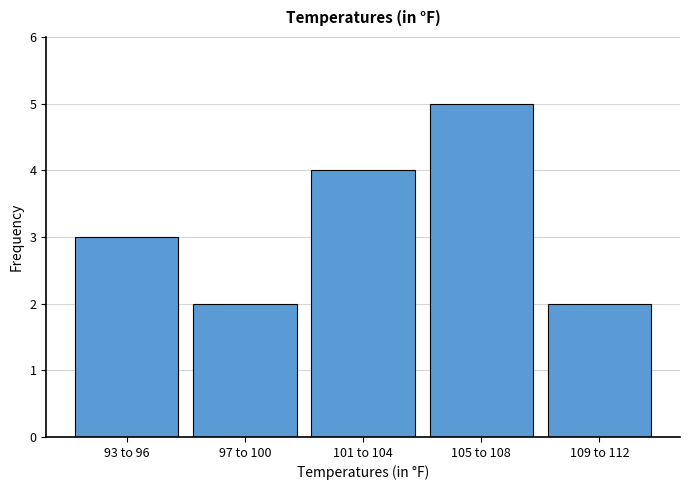

Reading left to right, transcribe all the data shown in this chart.

93 to 96=3	97 to 100=2	101 to 104=4	105 to 108=5	109 to 112=2